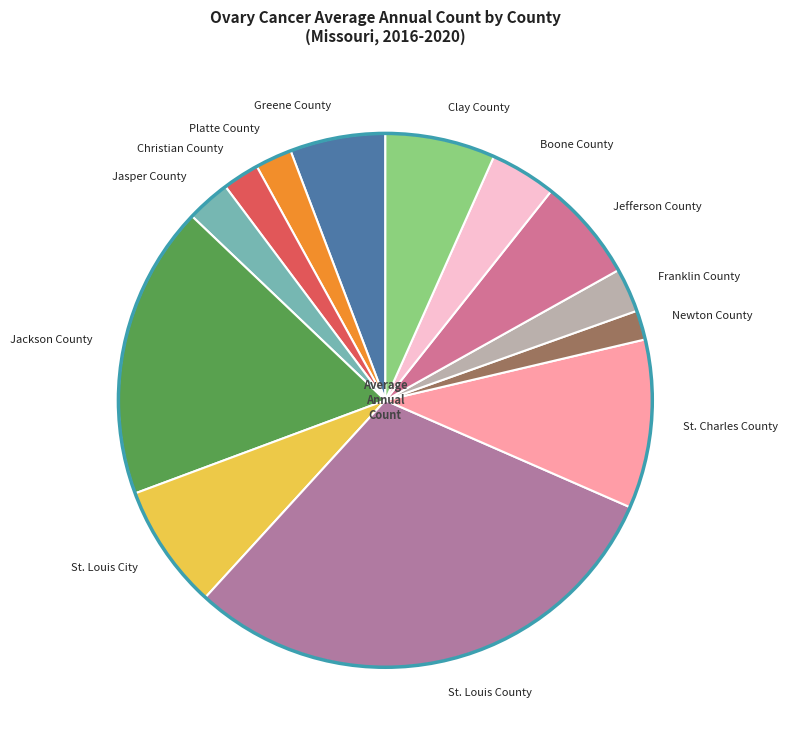

Which category has the biggest portion of the pie?

St. Louis County